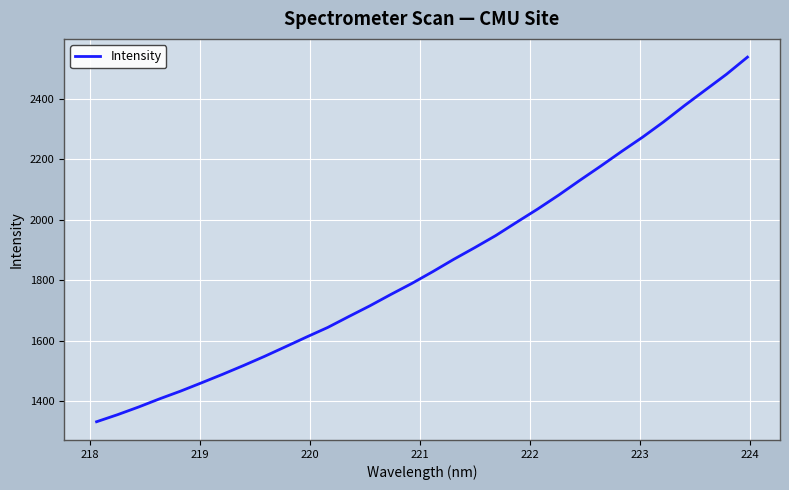

What is the greatest value displayed?

2537.2